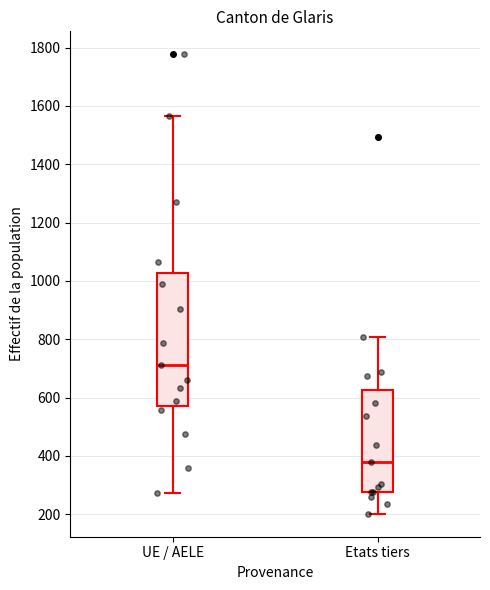

Reading left to right, read every box against the y-axis: the position of its median line, the range the box covers, and the ends of its whiskers. The values are not printed on the chart, so give them approximately, as read against the axis.

UE / AELE: median 720, box 580 to 1020, whiskers 280 to 1560
Etats tiers: median 380, box 280 to 620, whiskers 200 to 800